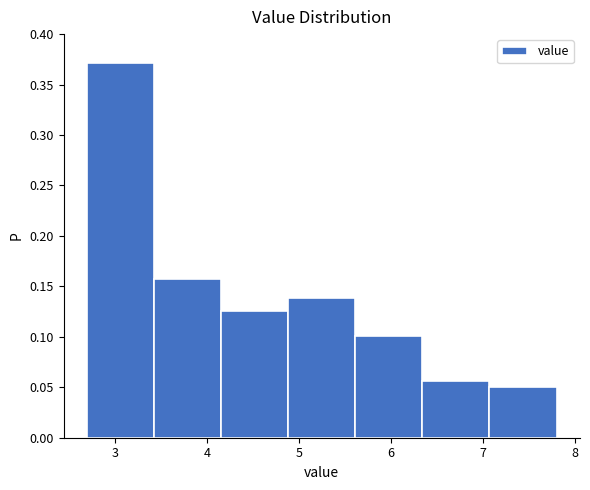

Reading left to right, transcribe this chart: for each bar, give the range it covers on the x-axis and its height. Neither the bar edges nor the heights are printed on the chart, so give them approximately, as read against the axes.

2.7 to 3.4: 0.370
3.4 to 4.2: 0.155
4.2 to 4.9: 0.125
4.9 to 5.6: 0.140
5.6 to 6.3: 0.100
6.3 to 7.1: 0.055
7.1 to 7.8: 0.050